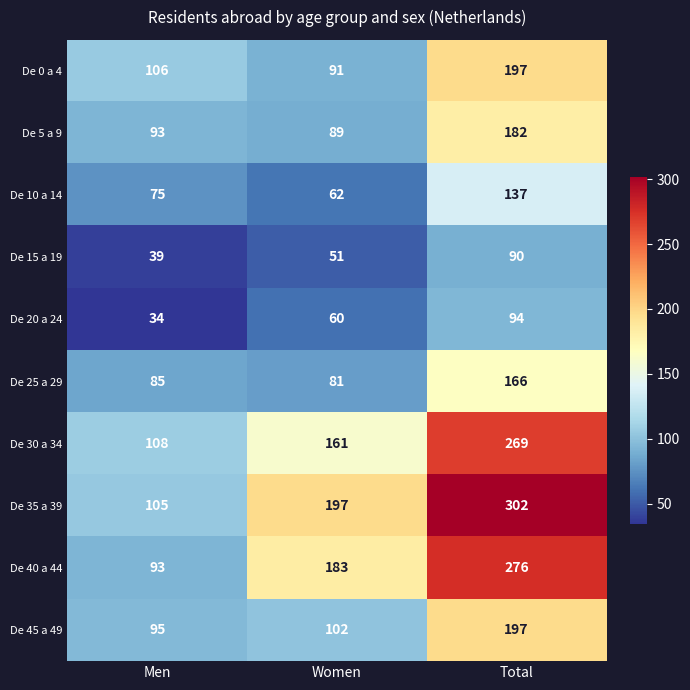

Which category has the highest value across all series?

Total